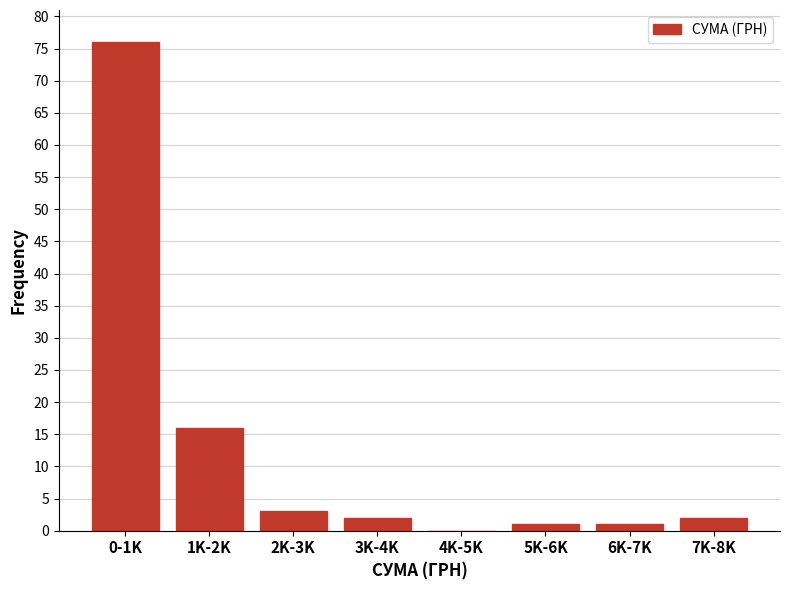

Reading left to right, what are all the values shown in this chart?

0-1K=76	1K-2K=16	2K-3K=3	3K-4K=2	4K-5K=0	5K-6K=1	6K-7K=1	7K-8K=2